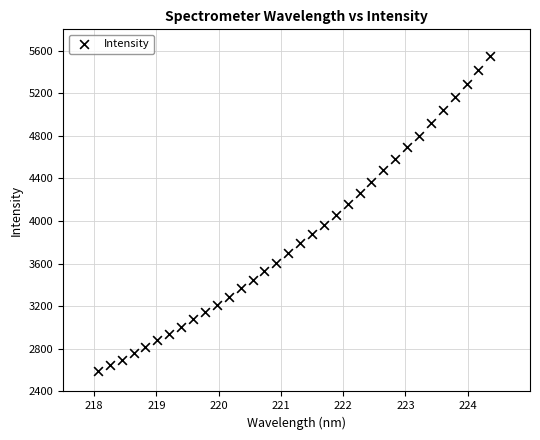

What is the range of Y values (max minus min)?

2959.9